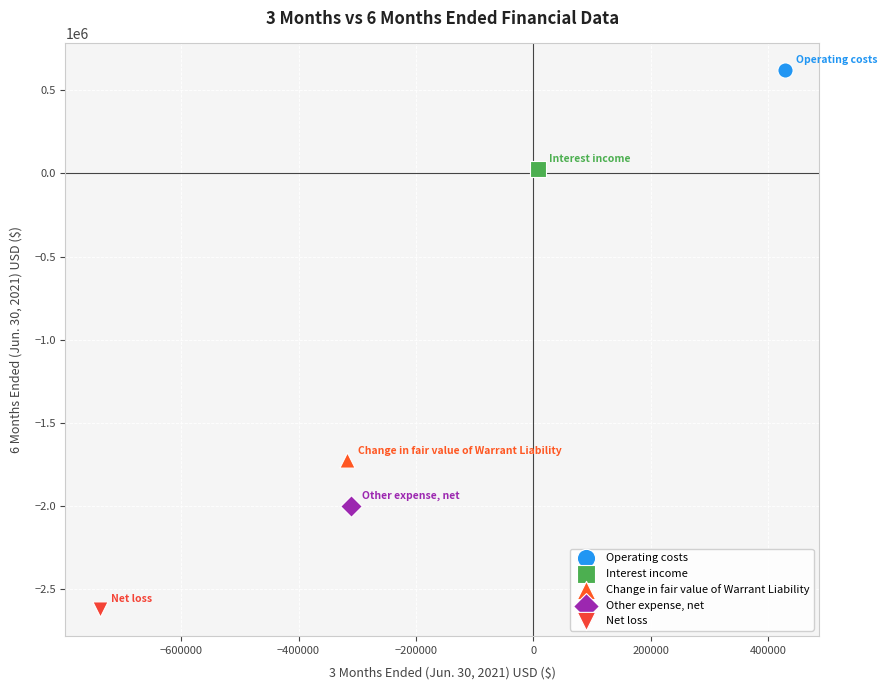

Which series contains the highest Y value?

Operating costs